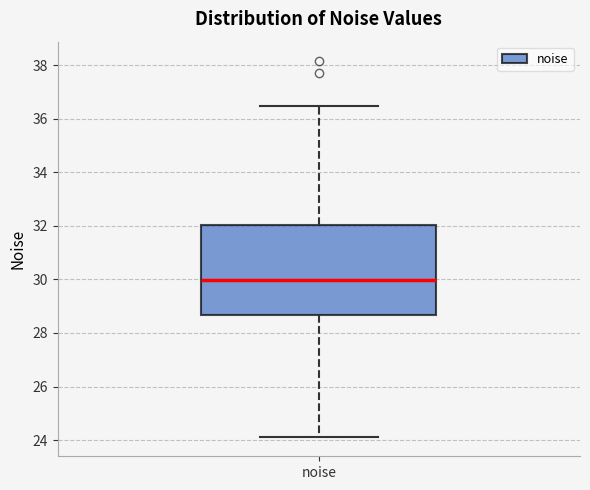

Transcribe this box plot: give where the median line is, the range the box spans, and where the two whiskers end, as read against the y-axis. The values are not printed on the chart, so give them approximately, as read against the axis.

median 30.0, box 28.6 to 32.0, whiskers 24.0 to 36.4